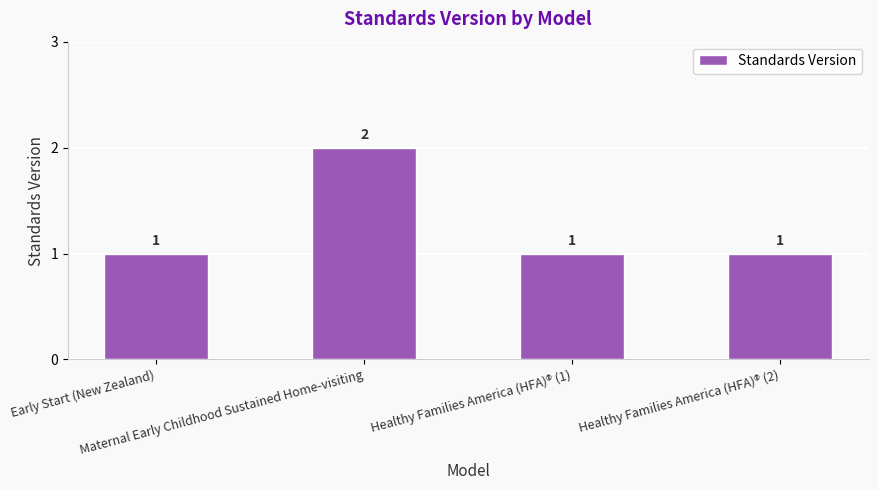

What is the value of the 1st bar from the left?

1